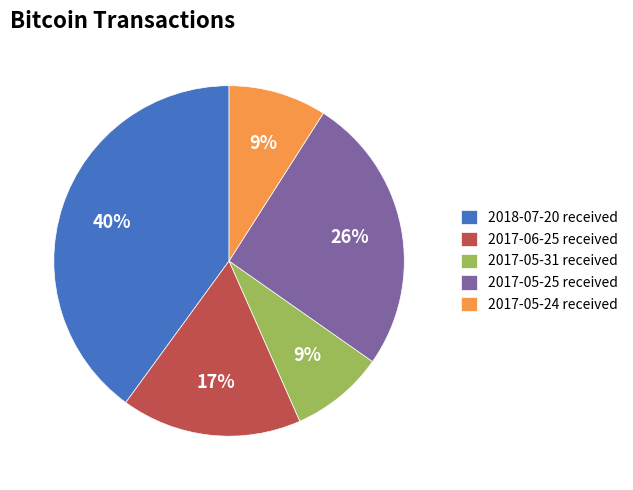

Do 2017-05-24 received and 2017-05-31 received together represent more than half of the pie?

No